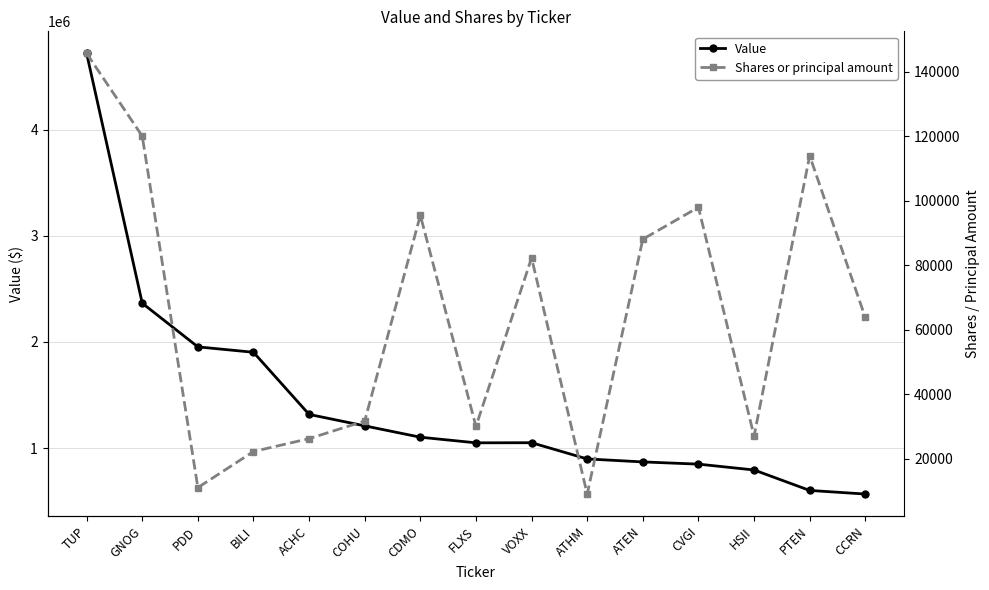

How many lines are shown in the chart?

2